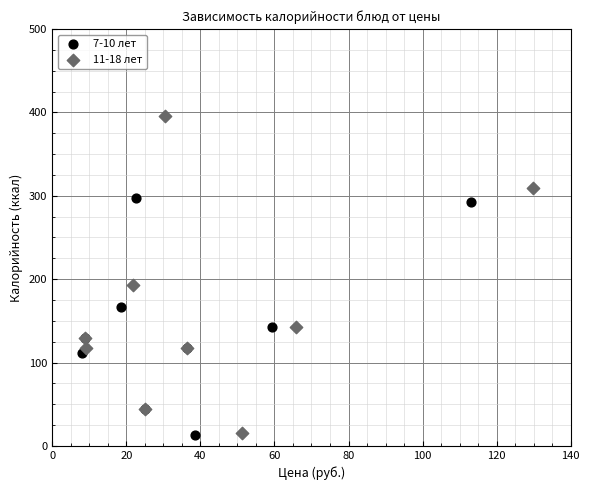

Which series contains the highest Y value?

11-18 лет